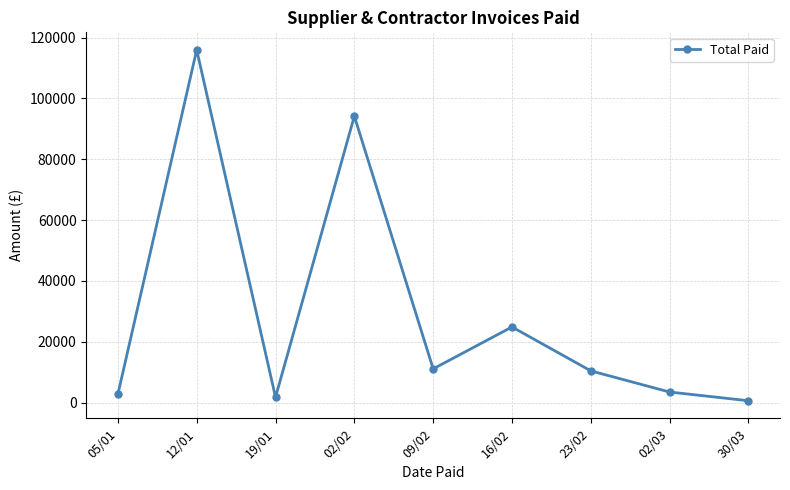

What is the average value?

29464.3